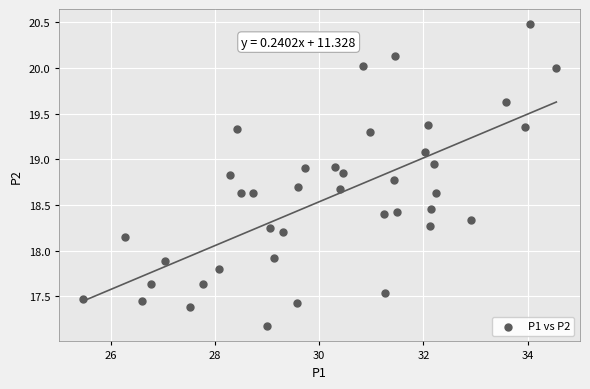

What is the range of Y values (max minus min)?

3.3